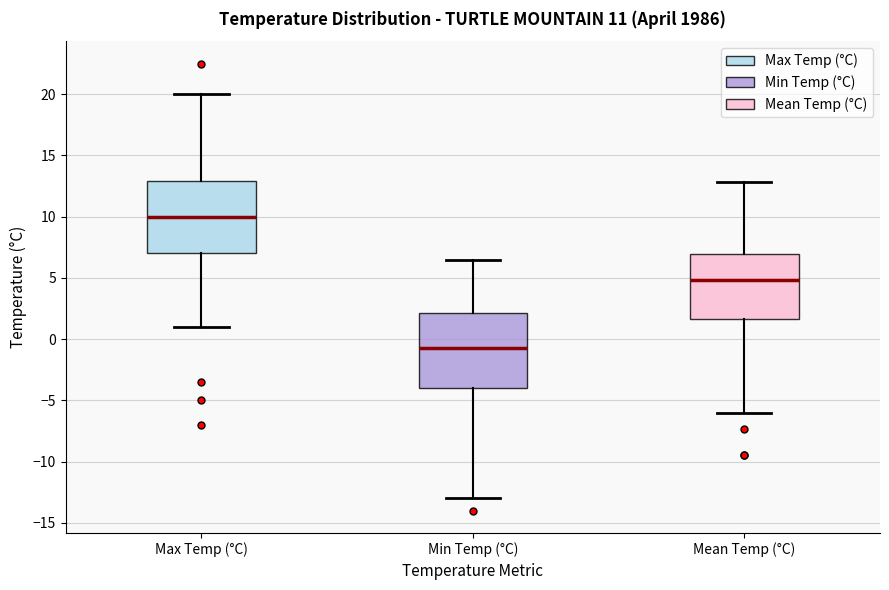

Which box's median line is the lowest?

Min Temp (°C)